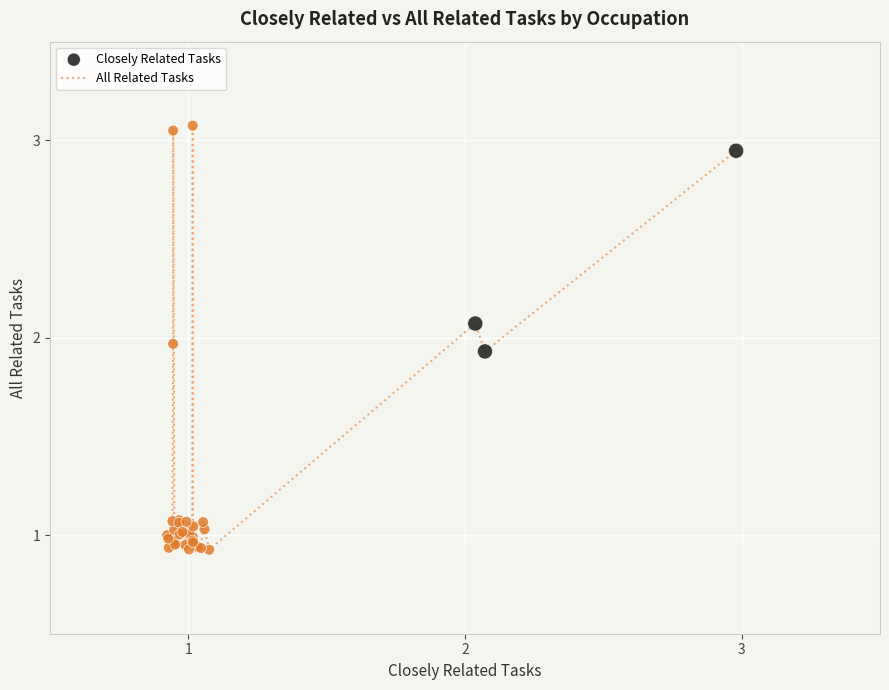

What is the difference between the maximum and minimum values?

2.1